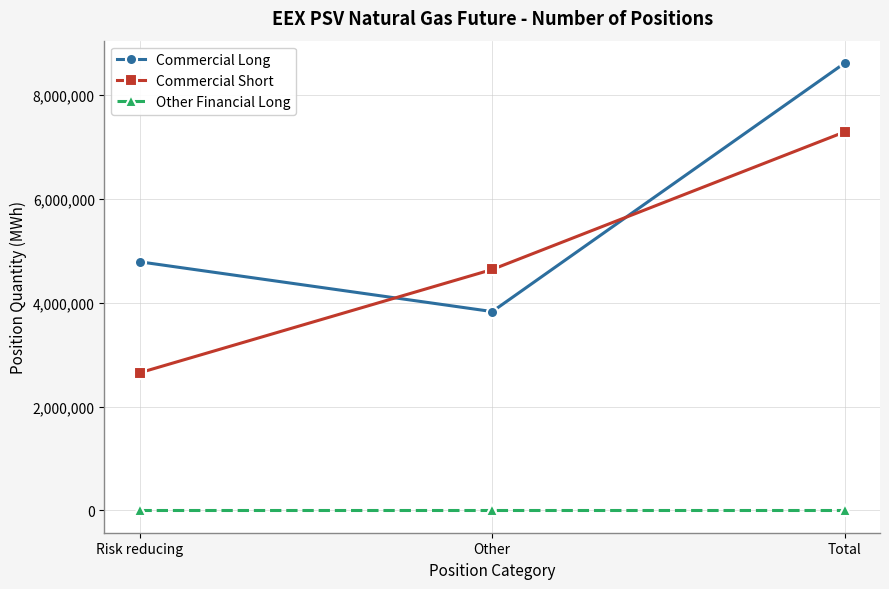

Reading right to left, list all the values displayed in this chart.

Commercial Long: Total=8616816	Other=3829008	Risk reducing=4787808
Commercial Short: Total=7290744	Other=4640112	Risk reducing=2650632
Other Financial Long: Total=0	Other=0	Risk reducing=0